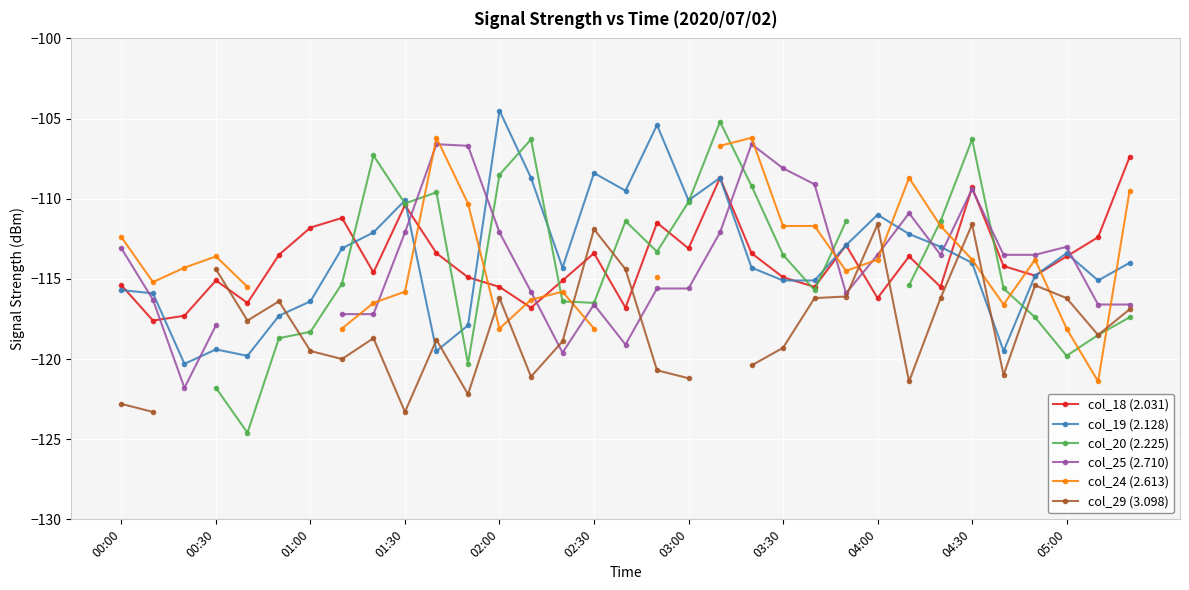

At which label does col_19 (2.128) reach its peak?

02:00